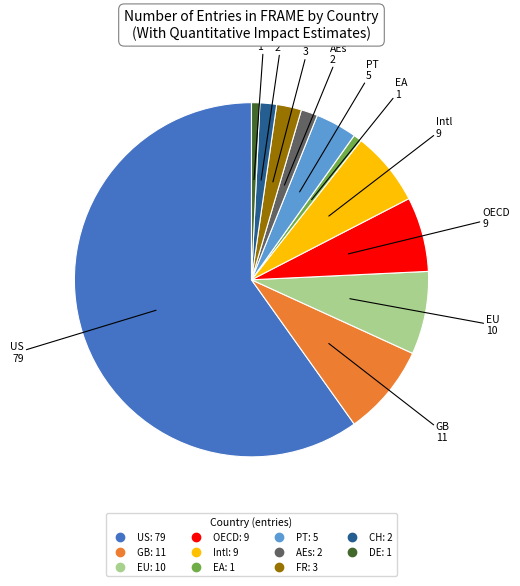

How many slices are in this pie chart?

11